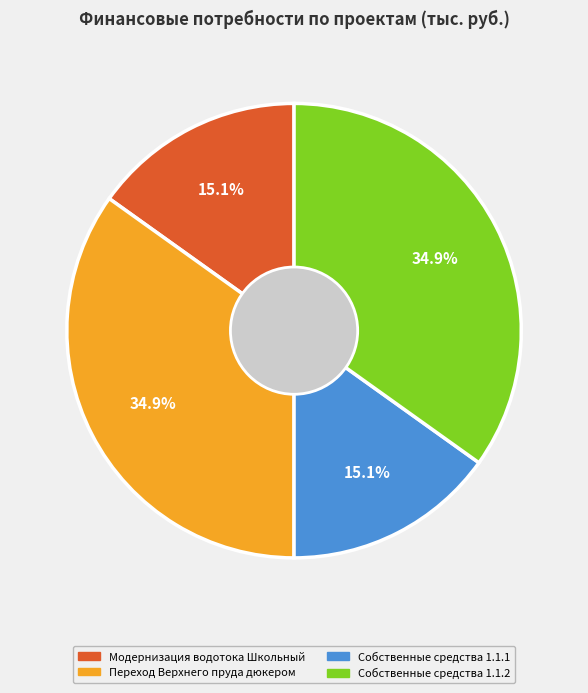

Does any single category account for the majority?

No